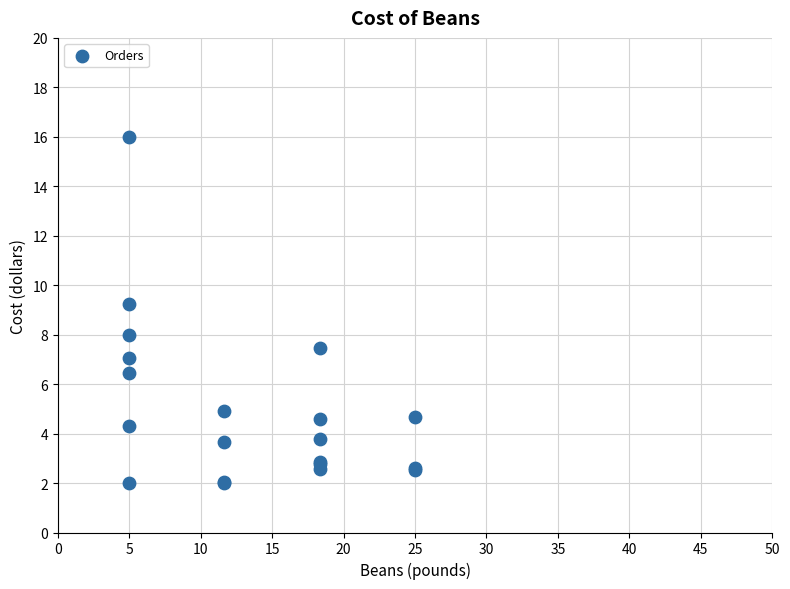

What Y value in the scatter plot is closest to 9?

9.2